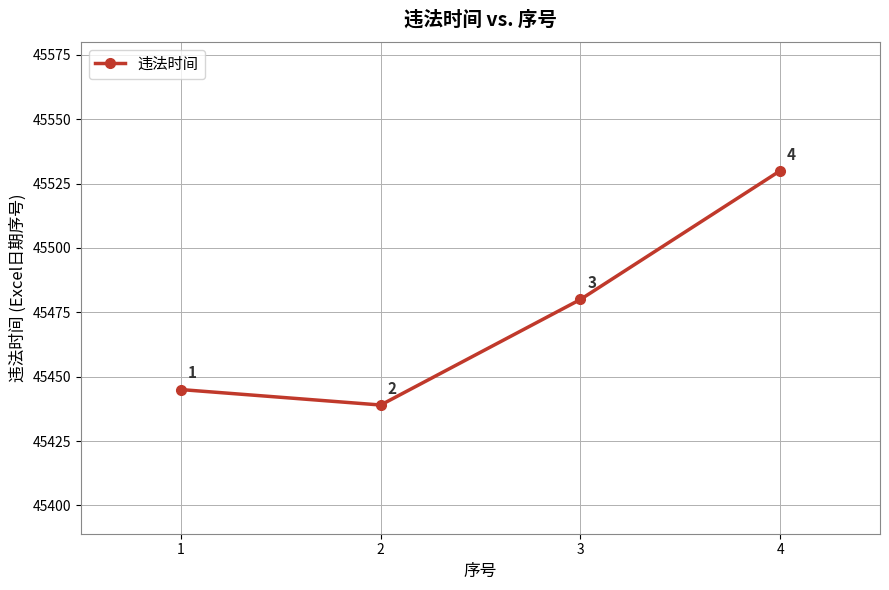

What is the change in value from 1 to 3?

+35